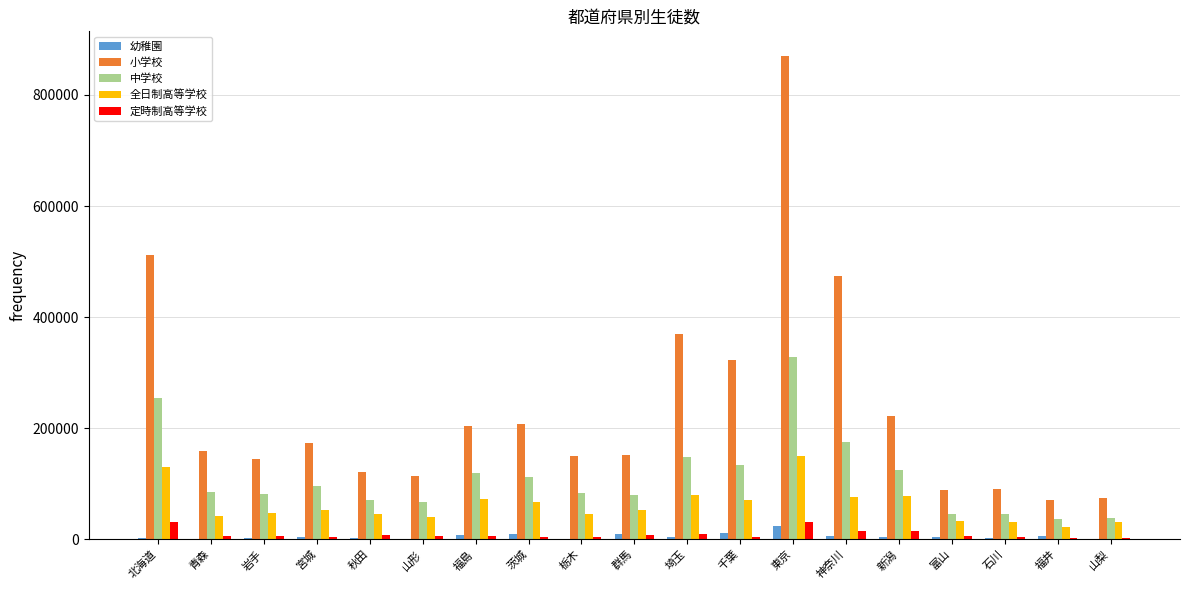

Which label corresponds to the largest value in the chart?

東京